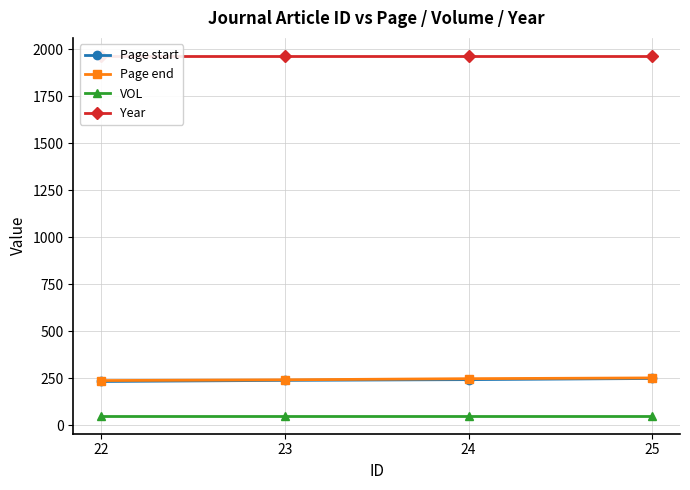

True or false: Year and VOL intersect in this chart.

False